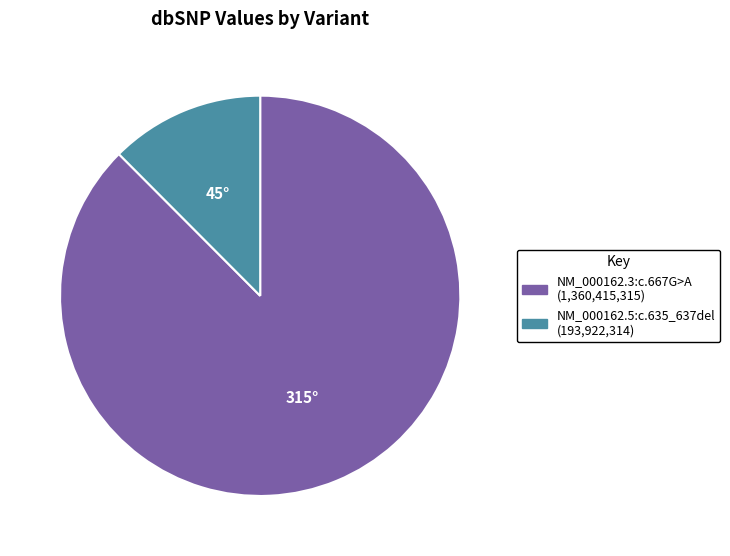

Do NM_000162.5:c.635_637del and NM_000162.3:c.667G>A together represent more than half of the pie?

Yes